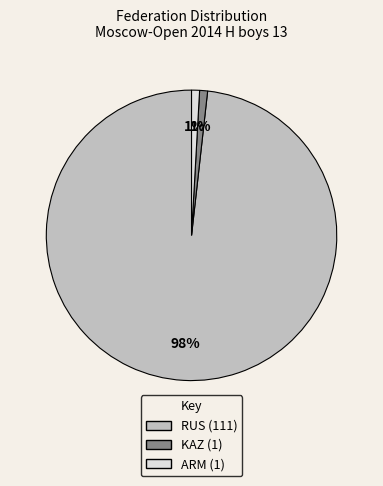

Is there a majority slice in this chart?

Yes